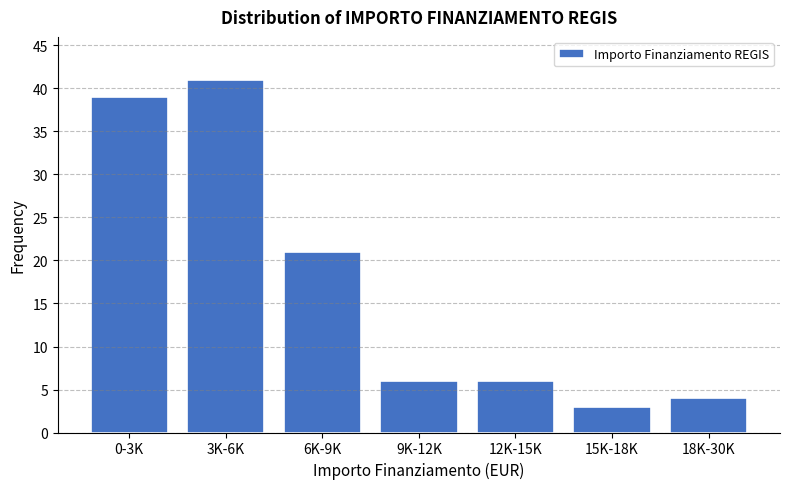

Reading left to right, extract all data points from this chart.

0-3K=39	3K-6K=41	6K-9K=21	9K-12K=6	12K-15K=6	15K-18K=3	18K-30K=4